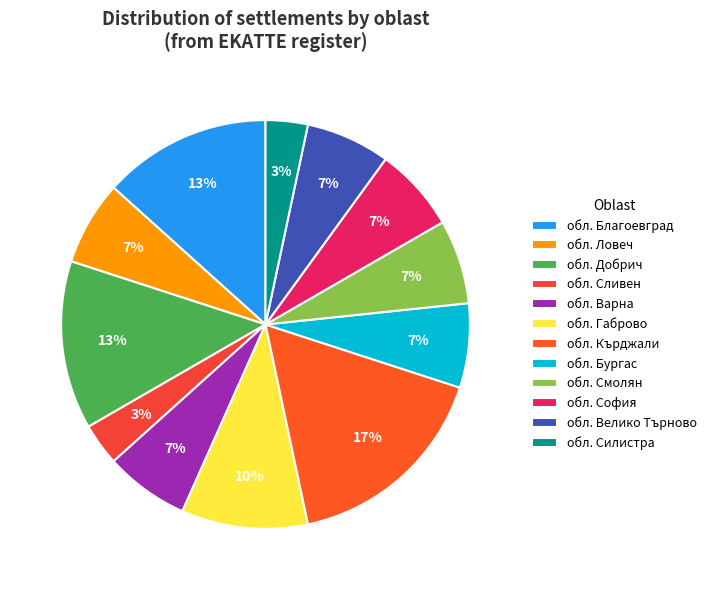

How many slices are in this pie chart?

12